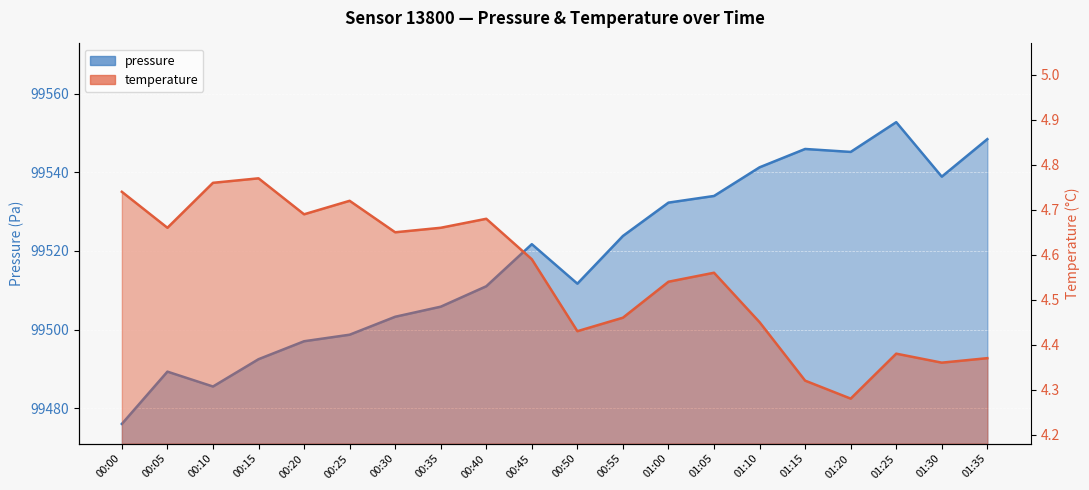

How many temperature values are between 4 and 5?

20